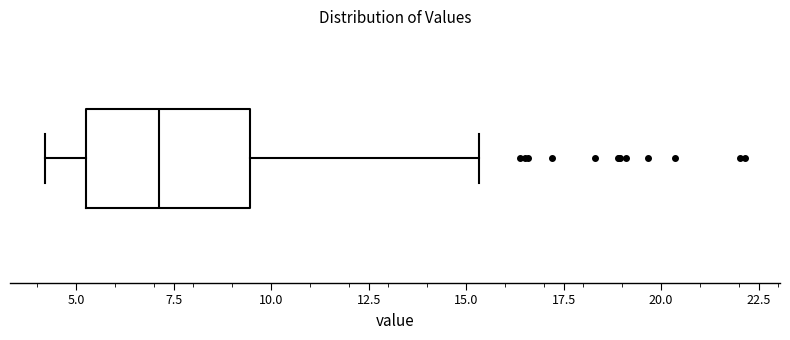

Transcribe this box plot: give where the median line is, the range the box spans, and where the two whiskers end, as read against the x-axis. The values are not printed on the chart, so give them approximately, as read against the axis.

median 7.0, box 5.5 to 9.5, whiskers 4.0 to 15.5